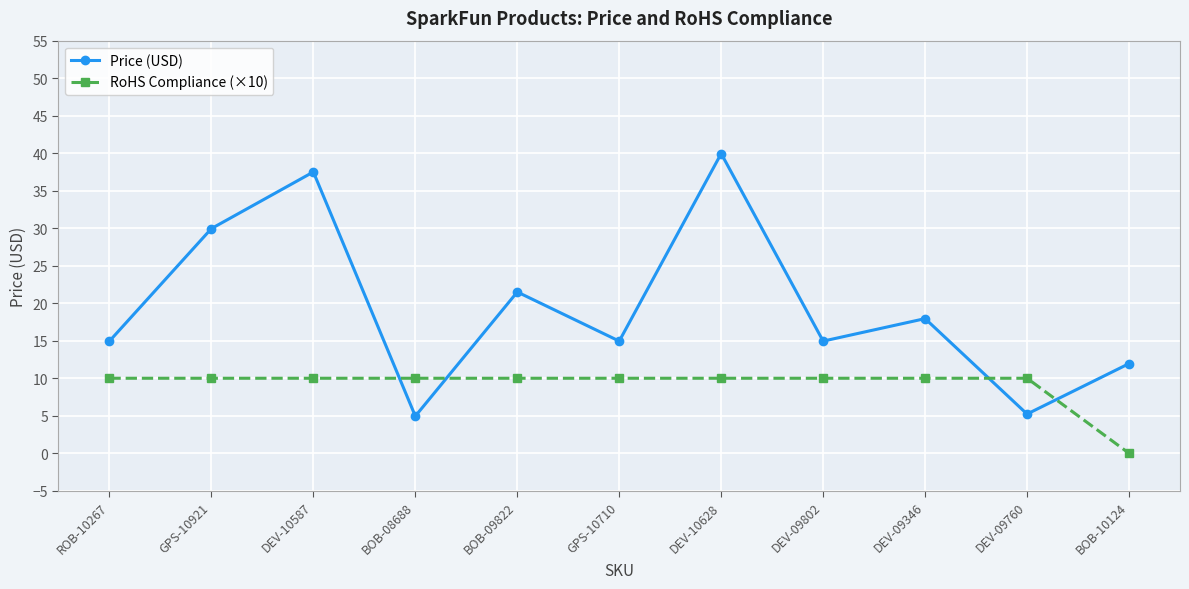

Rank the series at GPS-10710 from lowest to highest value.

RoHS Compliance (×10), Price (USD)